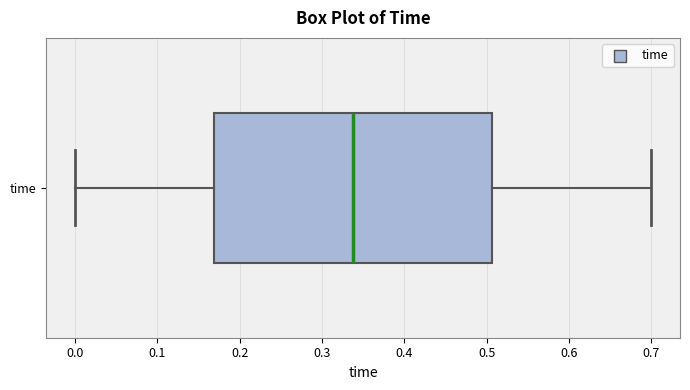

Transcribe this box plot: give where the median line is, the range the box spans, and where the two whiskers end, as read against the x-axis. The values are not printed on the chart, so give them approximately, as read against the axis.

median 0.34, box 0.17 to 0.51, whiskers 0.00 to 0.70